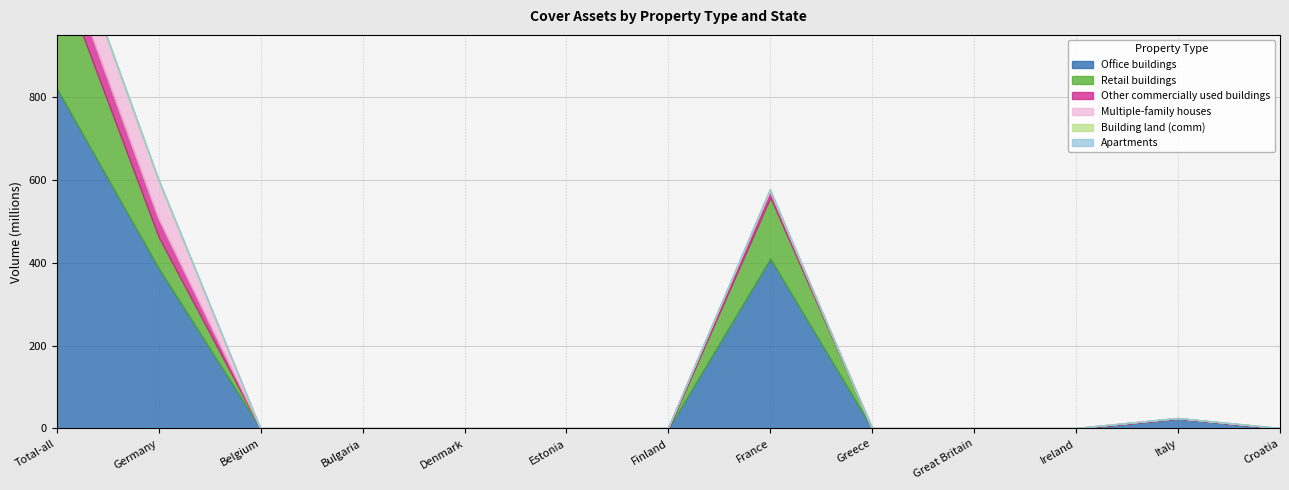

At which category is the sum across all series the highest?

Total-all